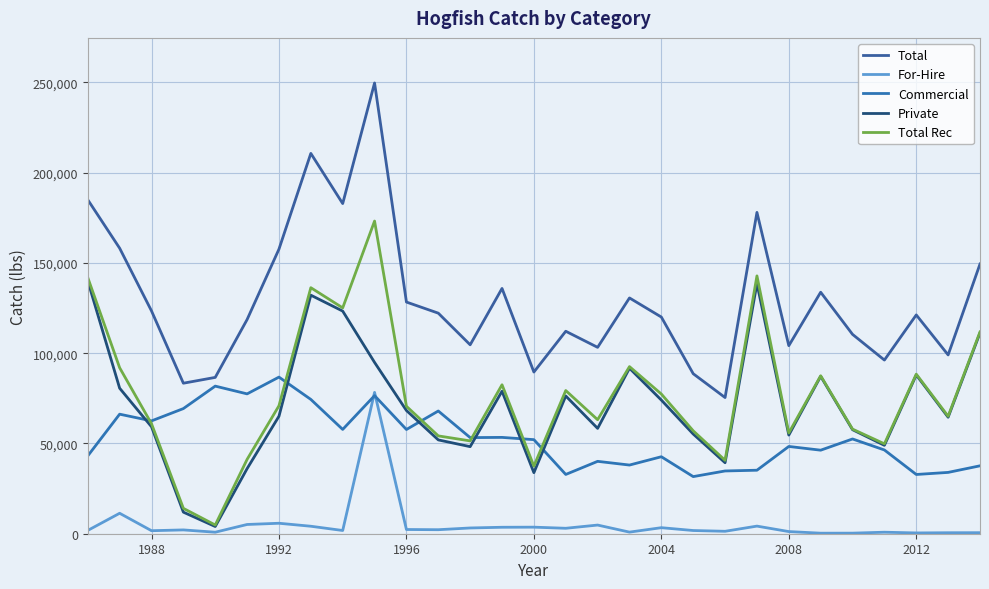

Is this an area chart (filled region under the line)?

No